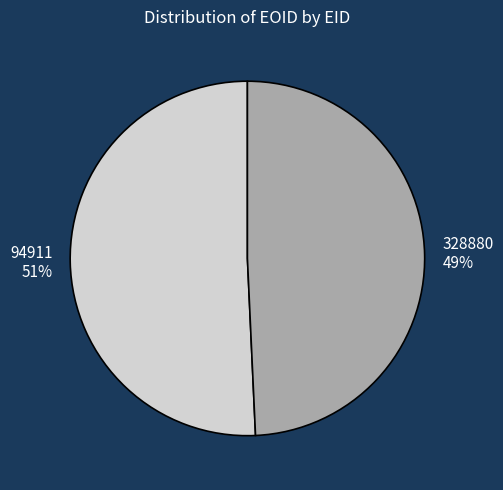

Which slice represents more than half of the pie?

94911